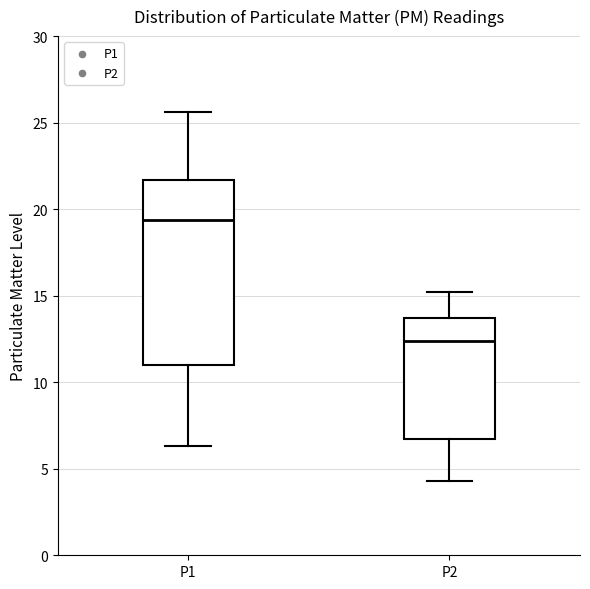

Which box is the tallest, from its lower edge to its upper edge?

P1